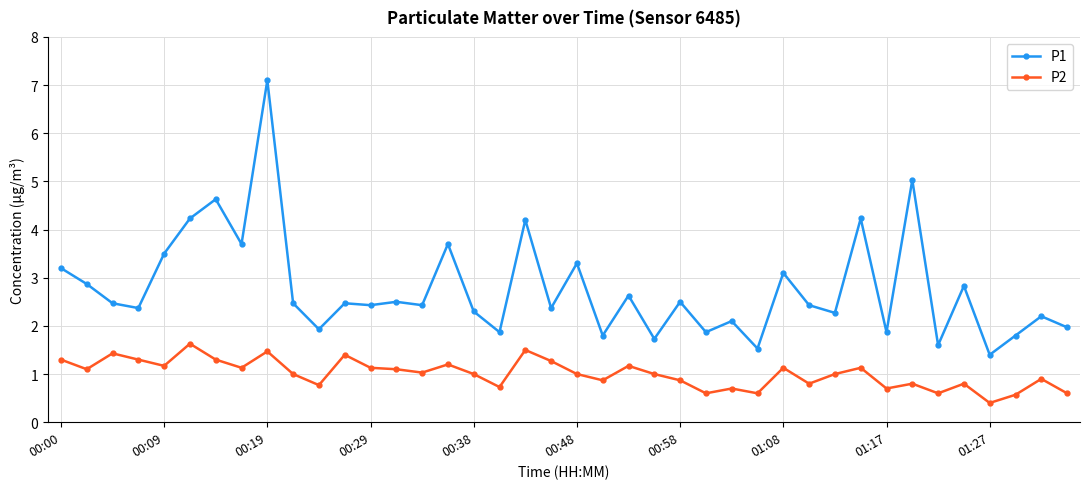

What is the value of the P1 point at the 4th from the left?

2.4